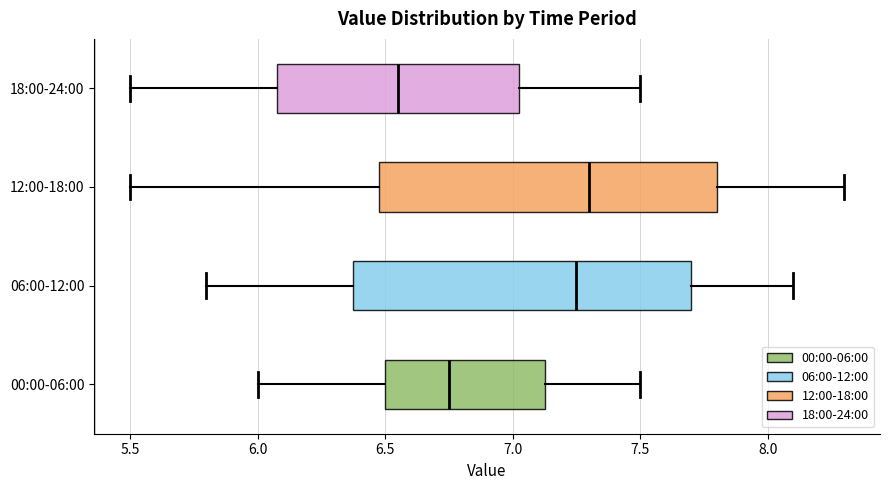

Reading bottom to top, read every box against the x-axis: the position of its median line, the range the box covers, and the ends of its whiskers. The values are not printed on the chart, so give them approximately, as read against the axis.

00:00-06:00: median 6.75, box 6.50 to 7.15, whiskers 6.00 to 7.50
06:00-12:00: median 7.25, box 6.40 to 7.70, whiskers 5.80 to 8.10
12:00-18:00: median 7.30, box 6.50 to 7.80, whiskers 5.50 to 8.30
18:00-24:00: median 6.55, box 6.10 to 7.05, whiskers 5.50 to 7.50